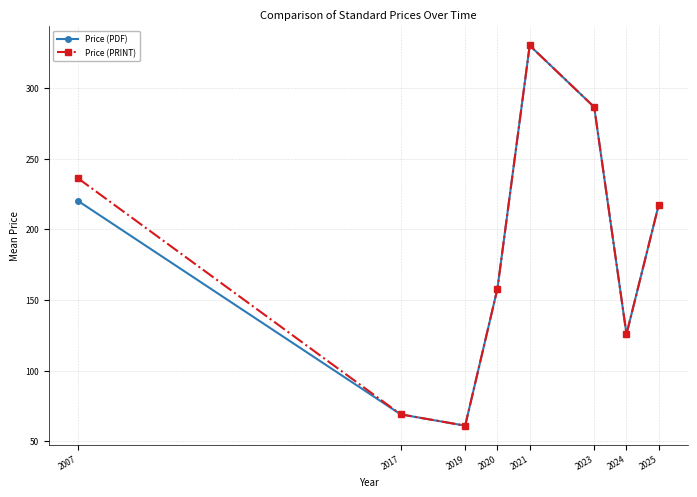

True or false: Price (PRINT) has a value of 473.5 at 2021.

False